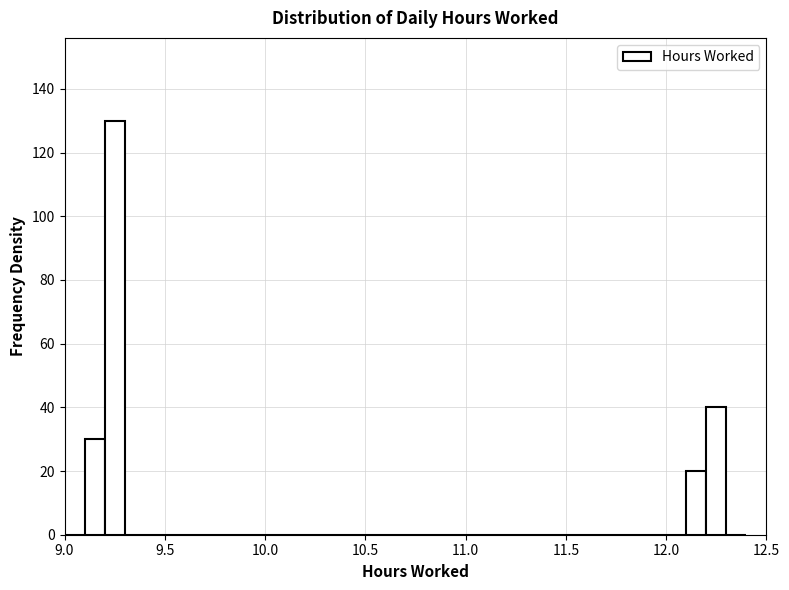

Around what value on the x-axis is the tallest bar? Give the approximate position of its centre, as read against the axis.

9.25